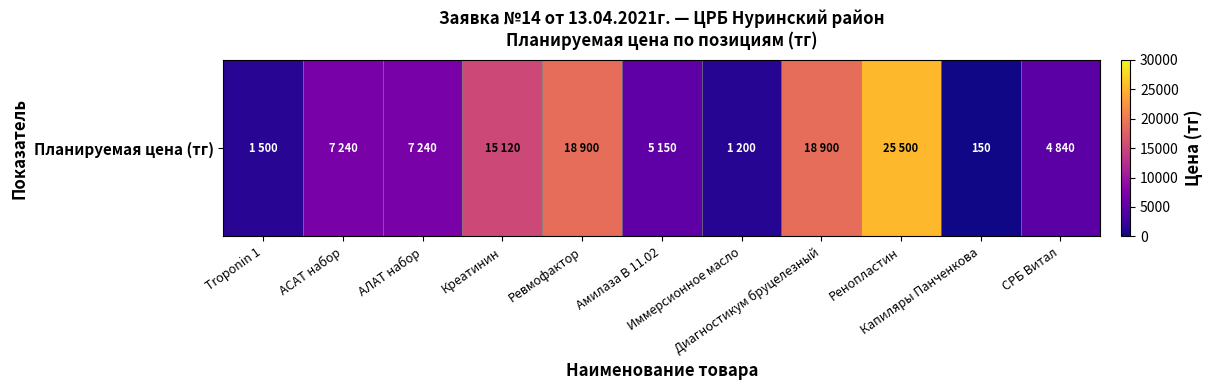

What is the change in value from Амилаза В 11.02 to Ренопластин?

+20350